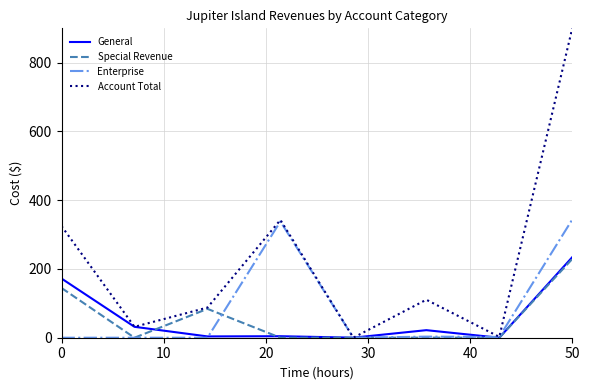

What is the maximum value shown in the chart?

900.0